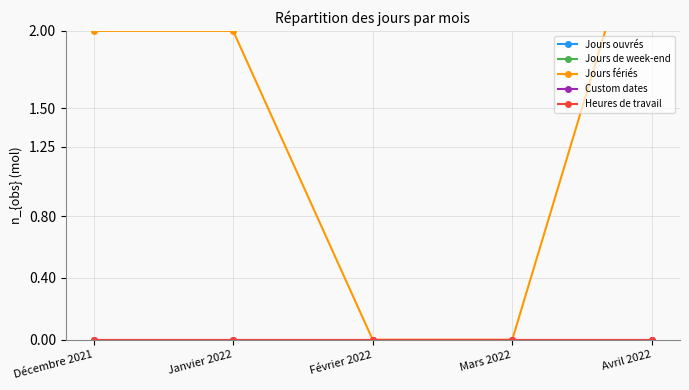

Where is Custom dates nearest to the value 0?

Décembre 2021